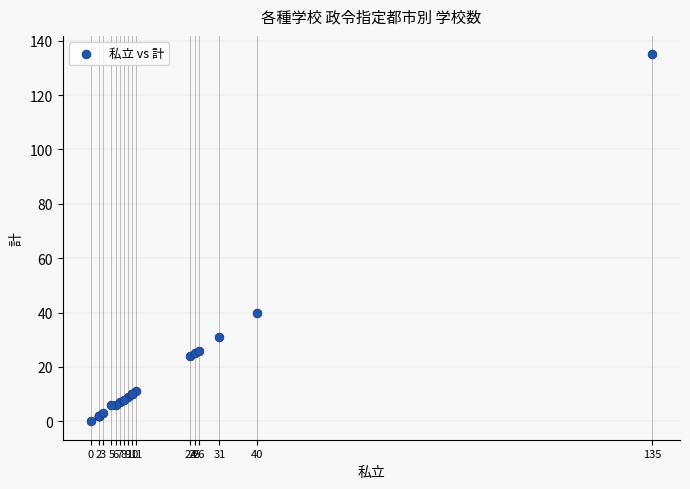

What Y value in the scatter plot is closest to 67?

40